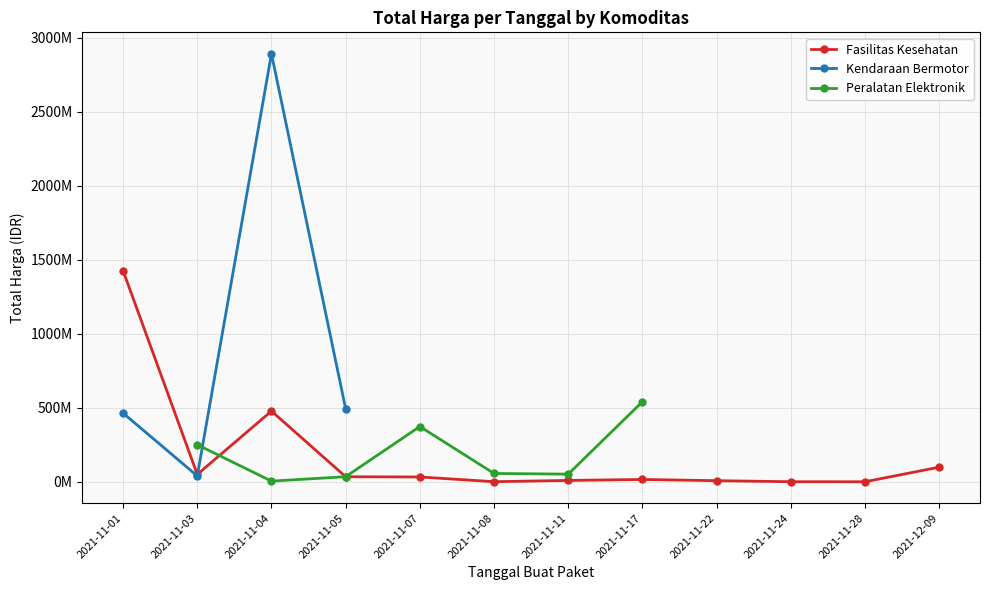

At which category does Fasilitas Kesehatan reach its first local valley?

2021-11-03